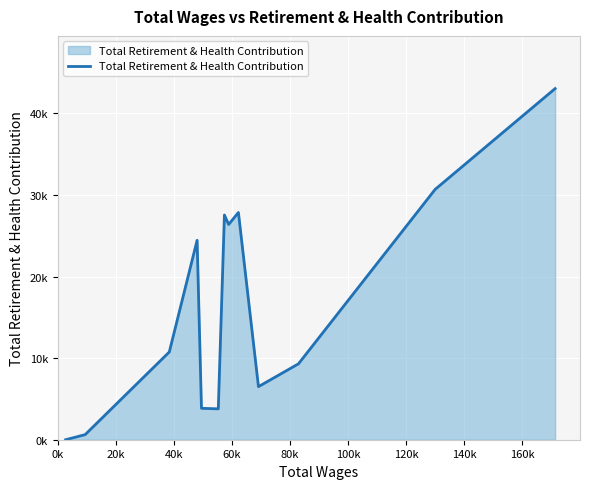

What is the average value?

16518